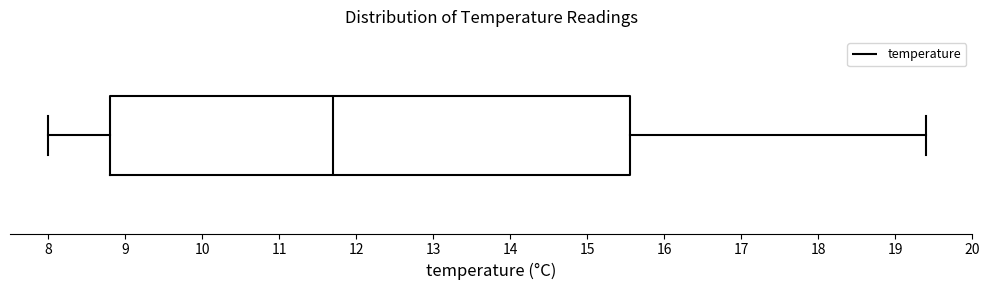

Transcribe this box plot: give where the median line is, the range the box spans, and where the two whiskers end, as read against the x-axis. The values are not printed on the chart, so give them approximately, as read against the axis.

median 11.7, box 8.8 to 15.6, whiskers 8.0 to 19.4